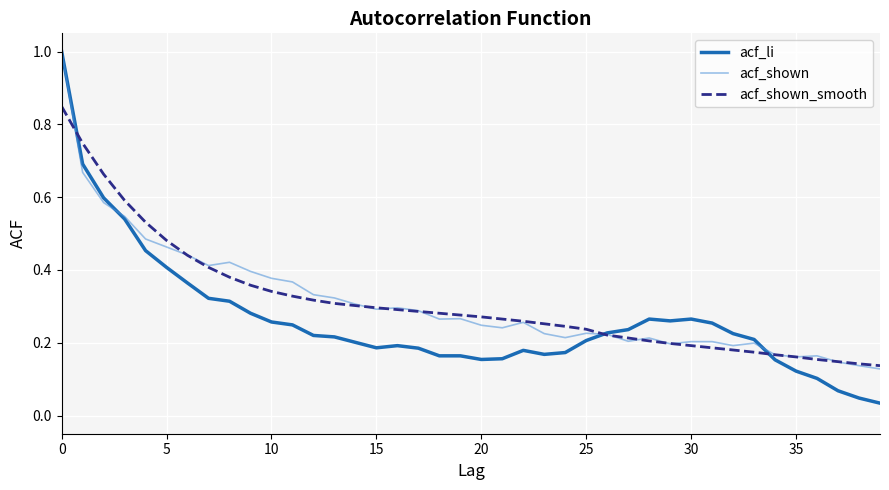

Which series has the largest range (max minus min)?

acf_li